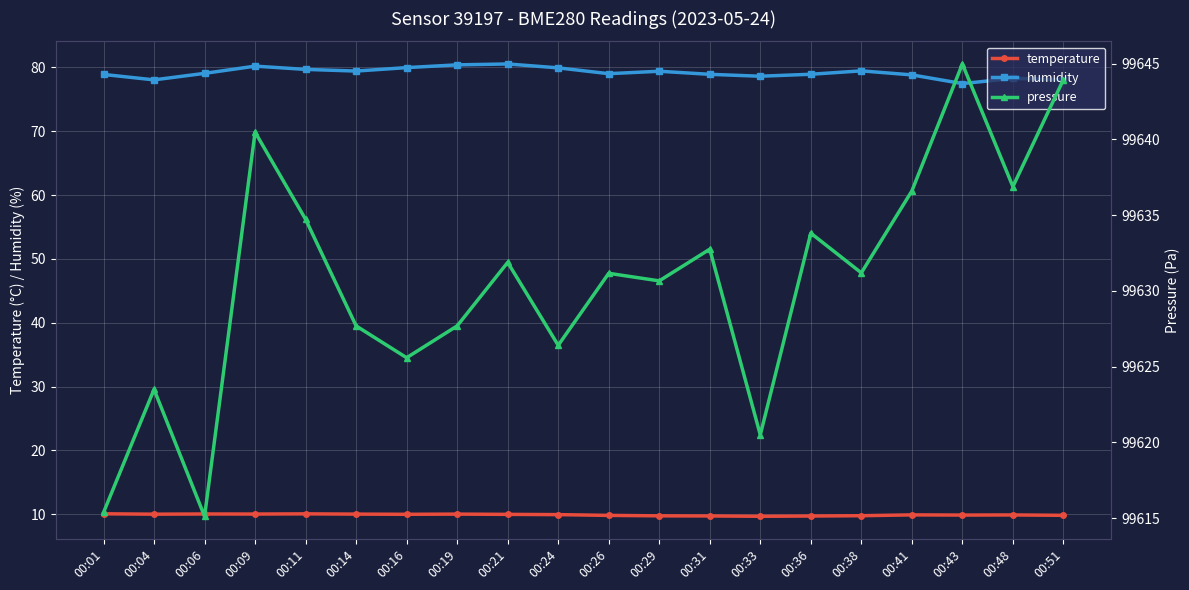

At which category does pressure reach its first local valley?

00:06